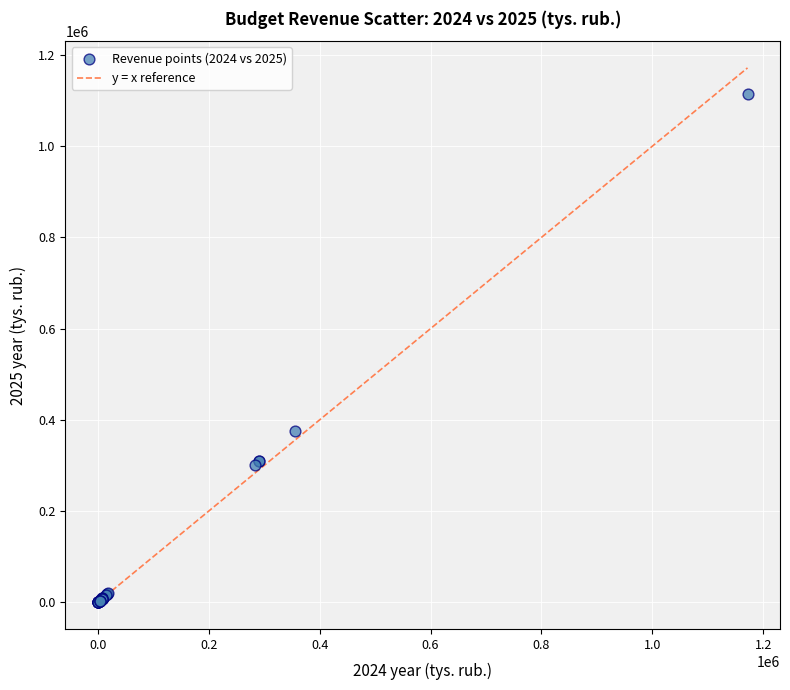

What Y value in the scatter plot is closest to 557340?

375339.4